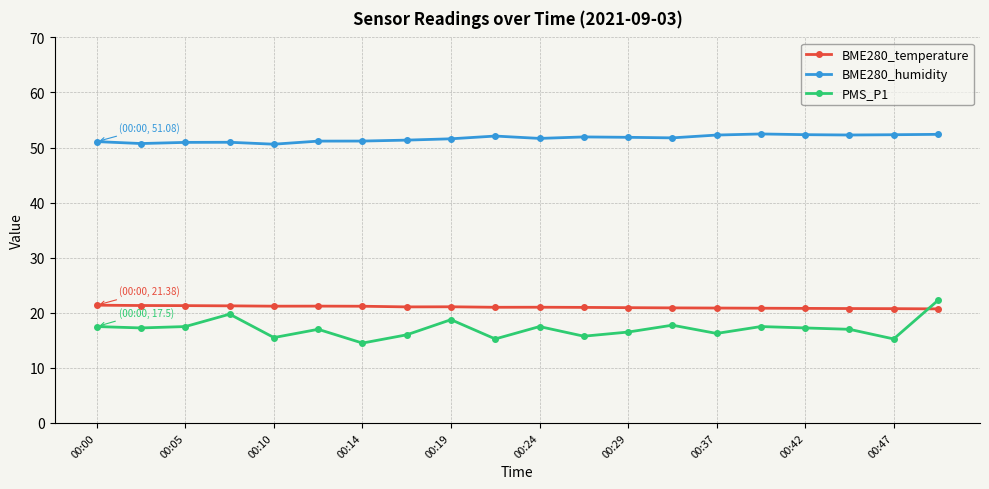

Which series has the widest spread of values?

PMS_P1